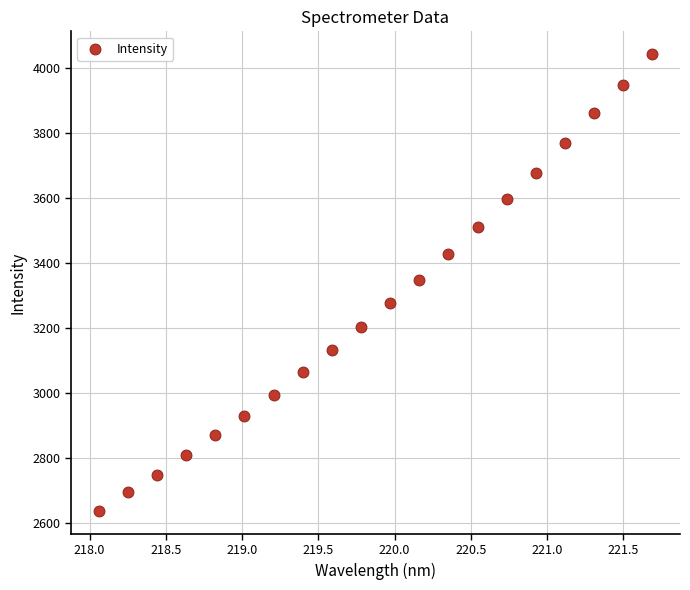

What is the range of X values (max minus min)?

3.6